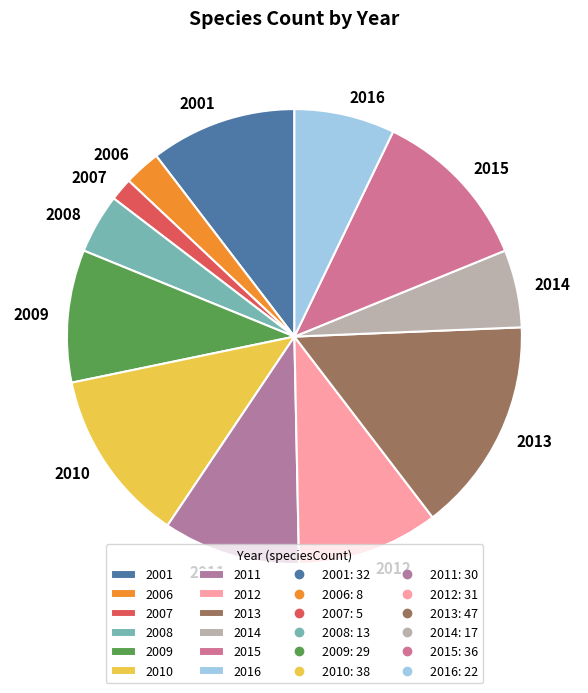

Which has a higher value, 2006 or 2001?

2001